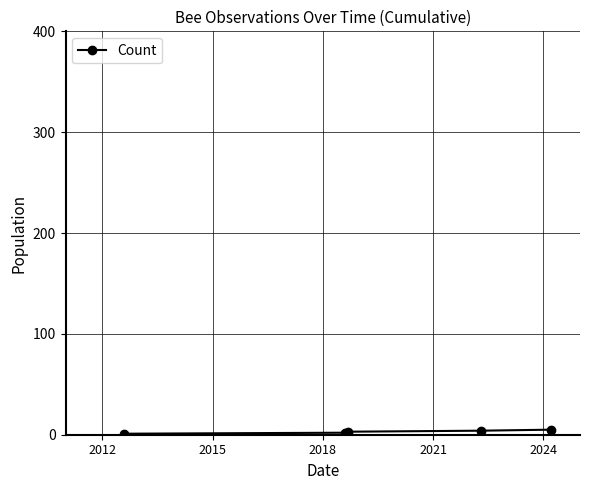

What is the sum of all values?

15